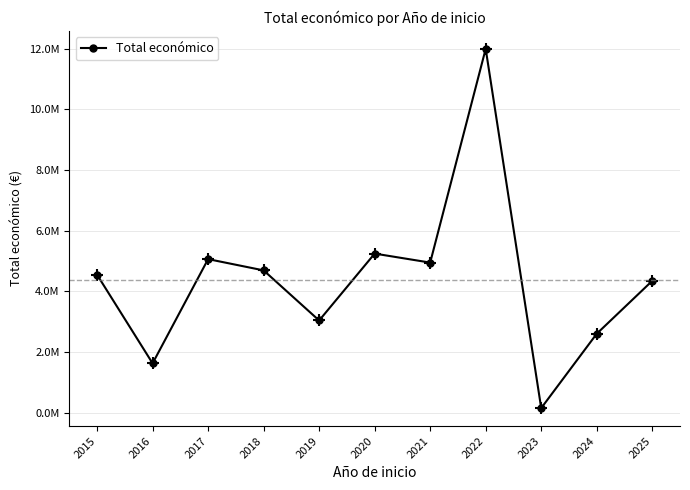

Which has a higher value, 2017 or 2023?

2017